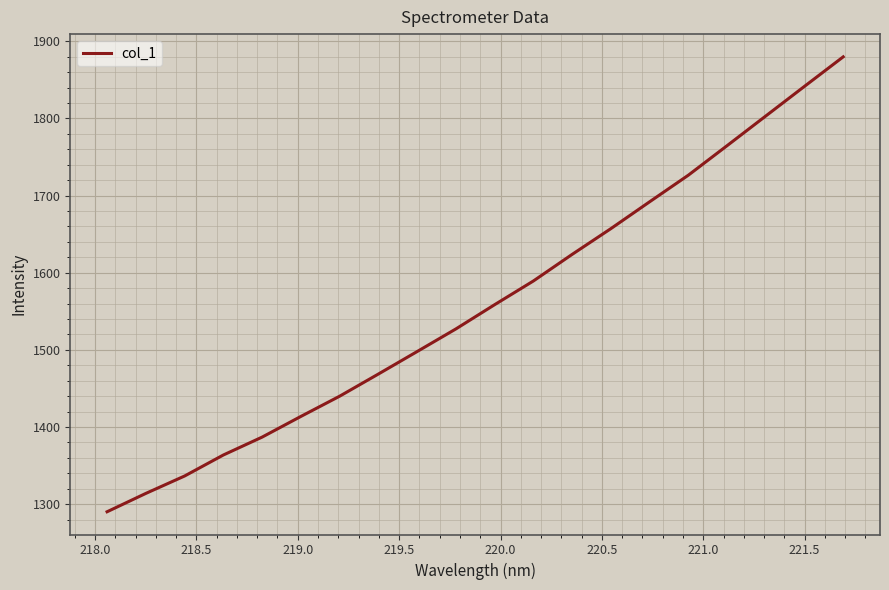

What is the maximum value shown in the chart?

1879.7